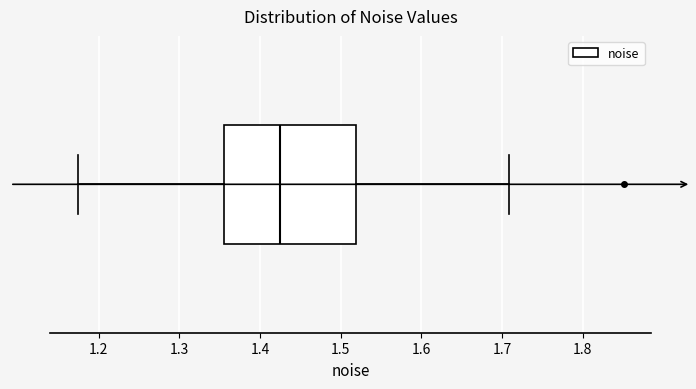

Where does the left whisker of the box end on the x-axis? The values are not printed on the chart, so give them approximately, as read against the axis.

1.17